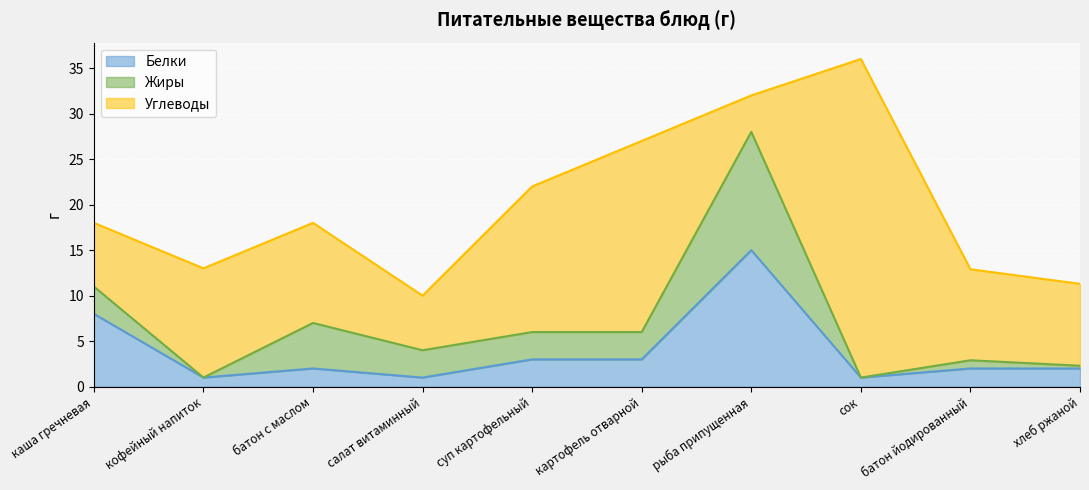

Reading left to right, list all the values displayed in this chart.

Белки: каша гречневая=8.0	кофейный напиток=1.0	батон с маслом=2.0	салат витаминный=1.0	суп картофельный=3.0	картофель отварной=3.0	рыба припущенная=15.0	сок=1.0	батон йодированный=2.0	хлеб ржаной=2.0
Жиры: каша гречневая=3.0	кофейный напиток=0.0	батон с маслом=5.0	салат витаминный=3.0	суп картофельный=3.0	картофель отварной=3.0	рыба припущенная=13.0	сок=0.0	батон йодированный=0.9	хлеб ржаной=0.3
Углеводы: каша гречневая=7.0	кофейный напиток=12.0	батон с маслом=11.0	салат витаминный=6.0	суп картофельный=16.0	картофель отварной=21.0	рыба припущенная=4.0	сок=35.0	батон йодированный=10.0	хлеб ржаной=9.0